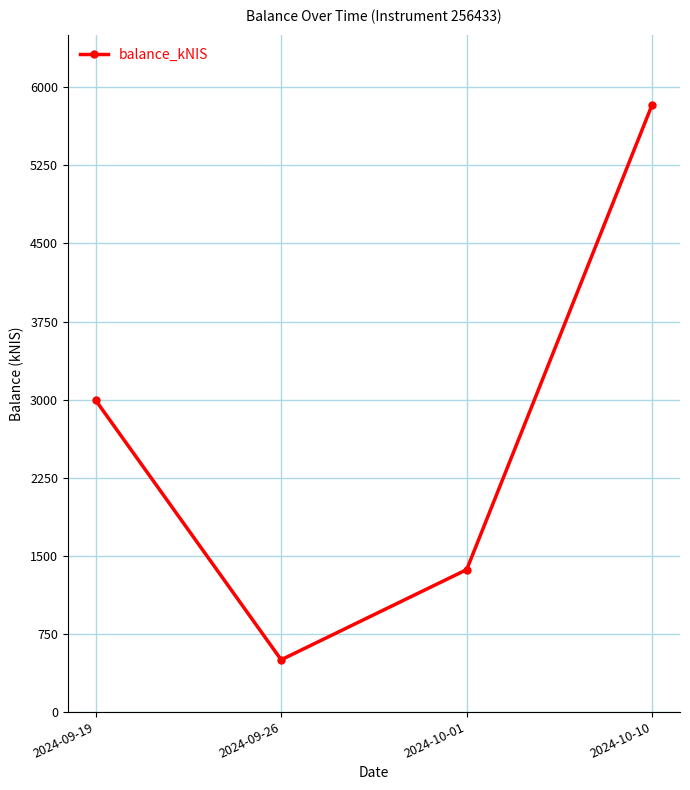

Rank the categories by value from lowest to highest.

2024-09-26, 2024-10-01, 2024-09-19, 2024-10-10